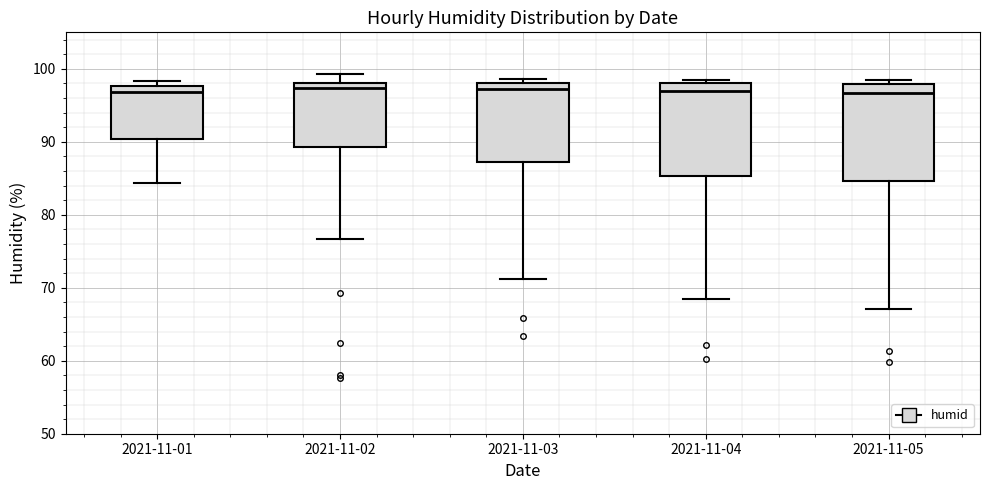

Reading left to right, transcribe this box plot: for each box, give where its median line is, the range the box spans, and where its two whiskers end, as read against the y-axis. The values are not printed on the chart, so give them approximately, as read against the axis.

2021-11-01: median 97, box 90 to 98, whiskers 84 to 98 (just above the box's upper edge)
2021-11-02: median 97, box 89 to 98, whiskers 77 to 99
2021-11-03: median 97, box 87 to 98, whiskers 71 to 99
2021-11-04: median 97, box 85 to 98, whiskers 68 to 99
2021-11-05: median 97, box 85 to 98, whiskers 67 to 98 (just above the box's upper edge)